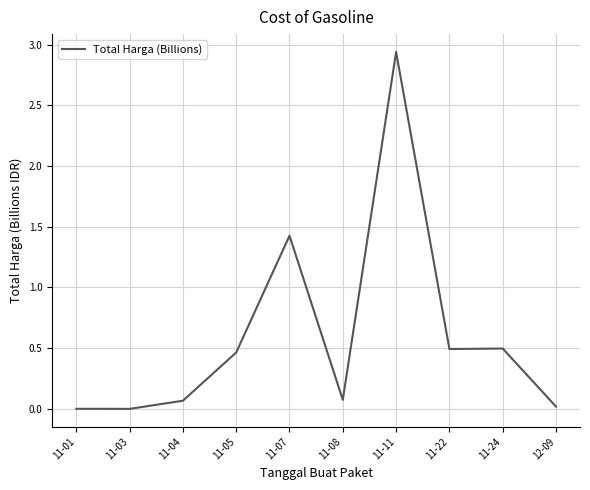

How many categories are shown in the chart?

10